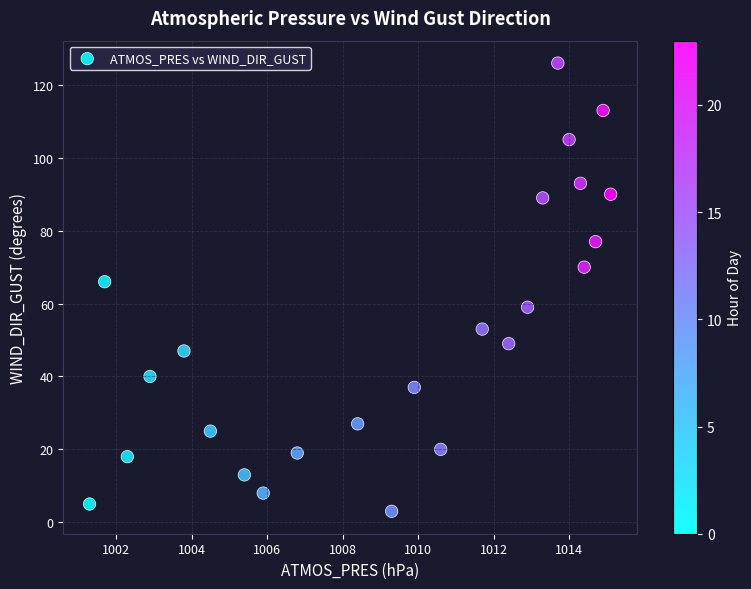

What Y value in the scatter plot is closest to 64?

66